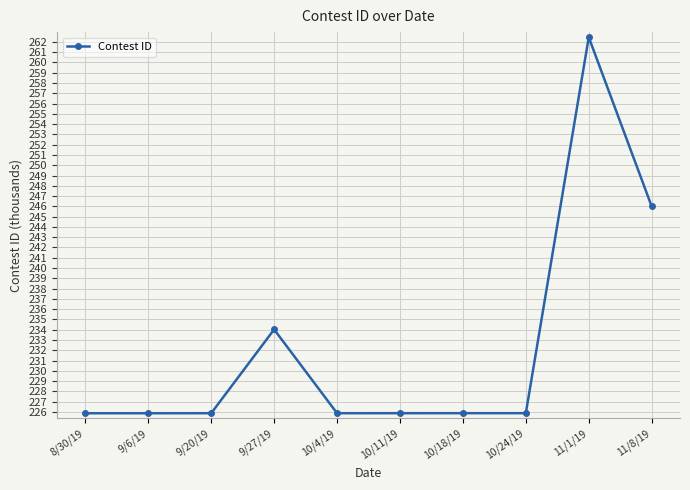

True or false: there are more than 1 points higher than both neighbors.

True